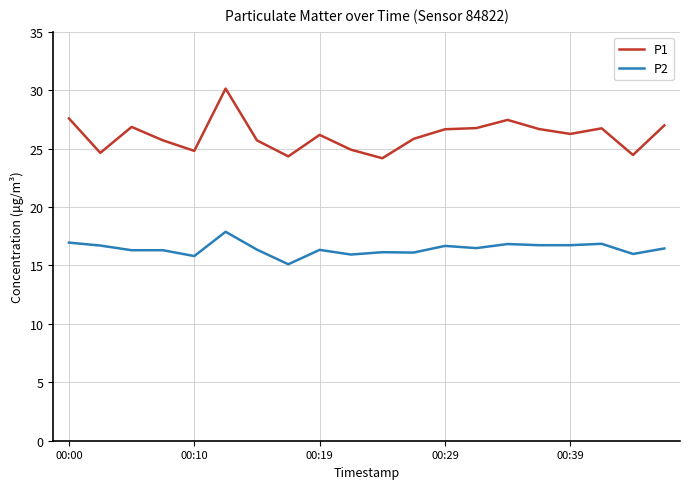

Which series has the largest total across all categories?

P1